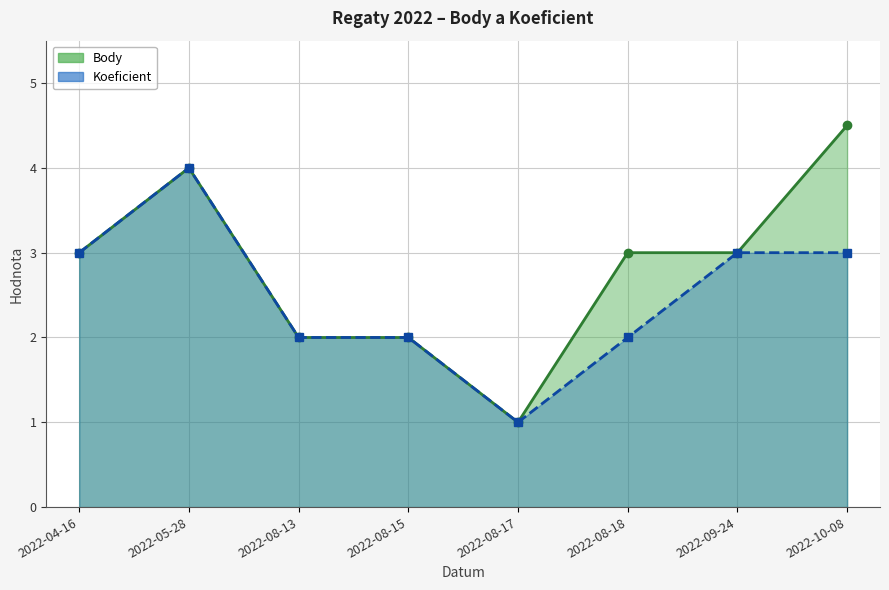

True or false: Koeficient and Body intersect in this chart.

False